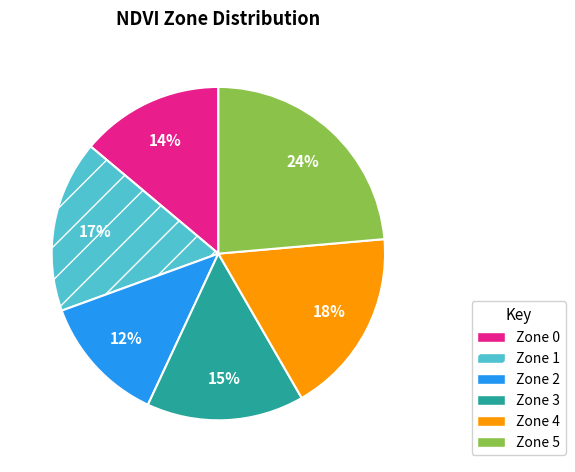

What is the ratio of the value at Zone 5 to the value at Zone 4?

1.3